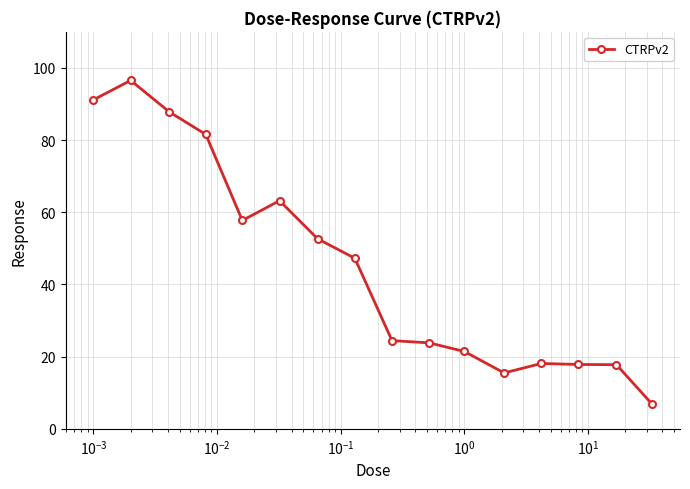

Is this an area chart (filled region under the line)?

No